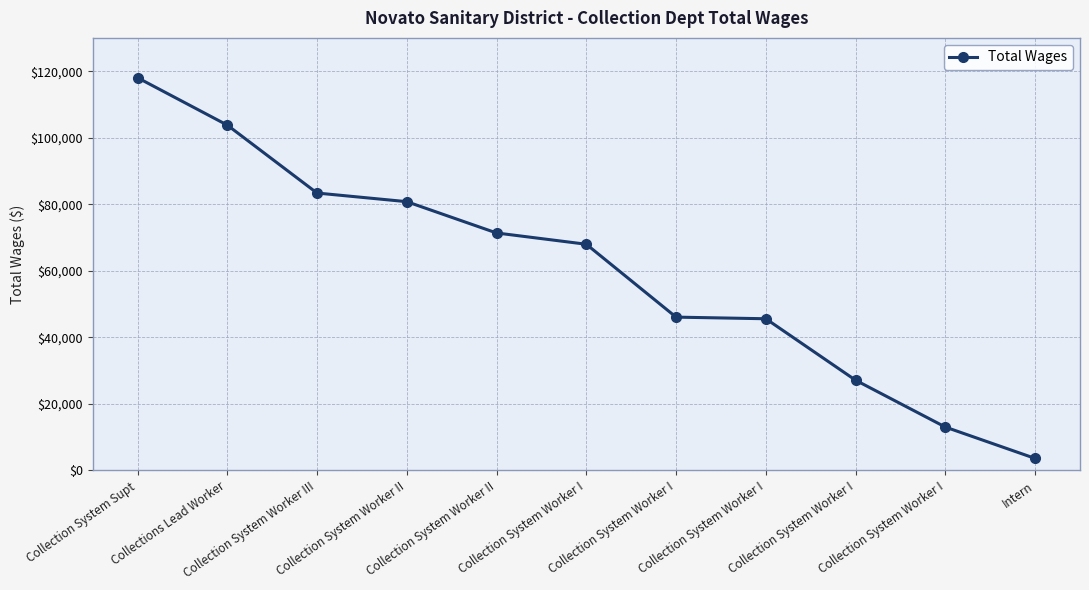

What is the change in value from Collection System Worker I to Intern?

-42480